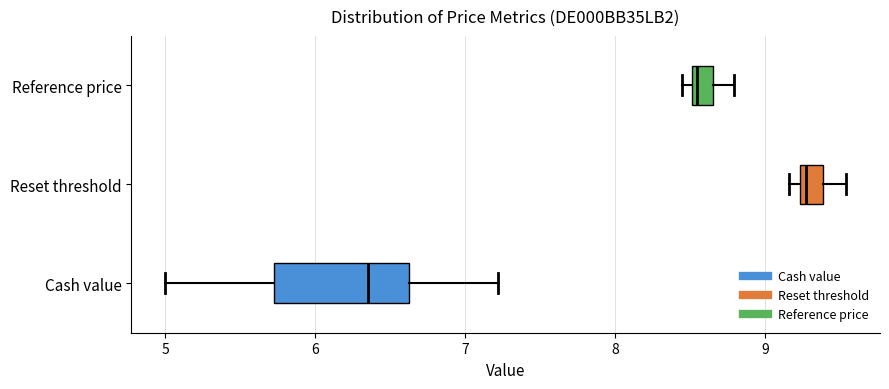

Which box's median line is the furthest to the right?

Reset threshold